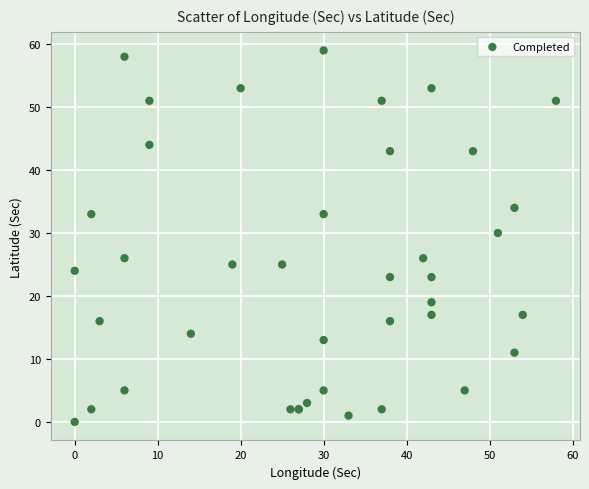

What Y value in the scatter plot is closest to 29?

30